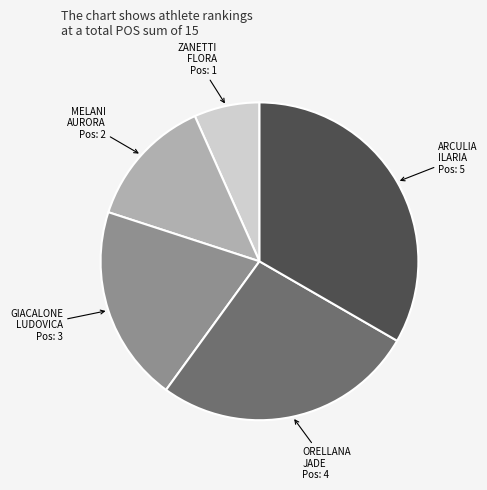

Is ORELLANA the majority of the pie?

No